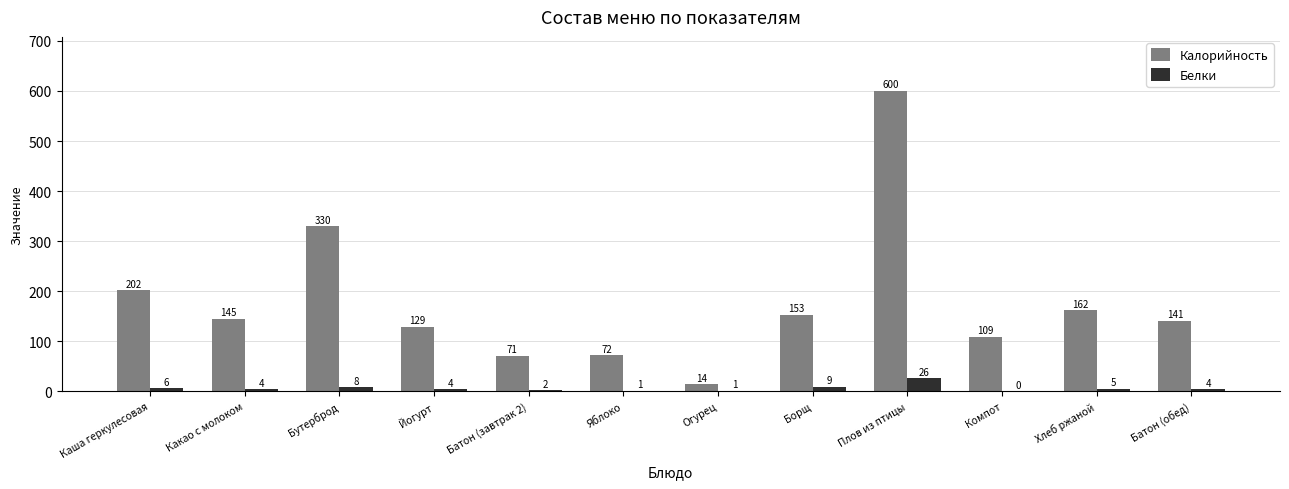

Reading left to right, list all the values displayed in this chart.

Калорийность: Каша геркулесовая=202	Какао с молоком=145	Бутерброд=330	Йогурт=129	Батон (завтрак 2)=71	Яблоко=72	Огурец=14	Борщ=153	Плов из птицы=600	Компот=109	Хлеб ржаной=162	Батон (обед)=141
Белки: Каша геркулесовая=6	Какао с молоком=4	Бутерброд=8	Йогурт=4	Батон (завтрак 2)=2	Яблоко=1	Огурец=1	Борщ=9	Плов из птицы=26	Компот=0	Хлеб ржаной=5	Батон (обед)=4